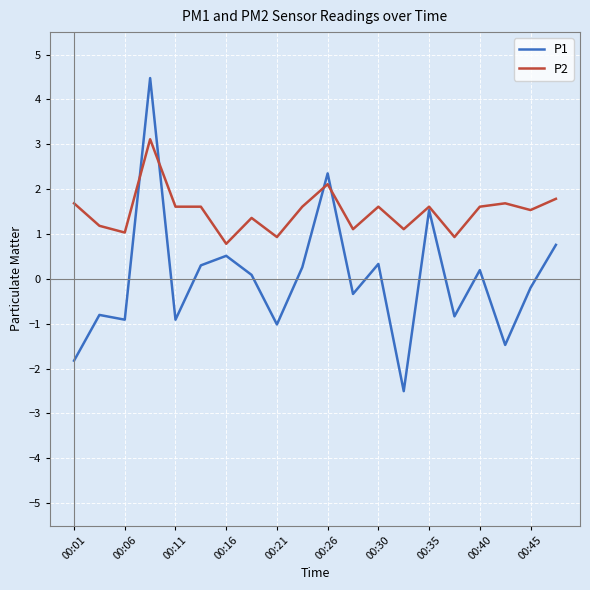

What is the difference between the maximum and minimum values in the P1 series?

7.0